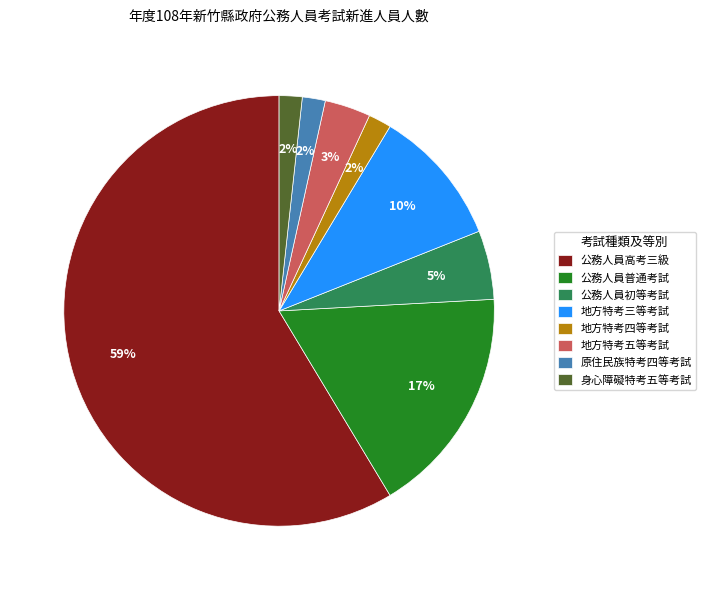

To the nearest percent, what is the average slice percentage?

12%